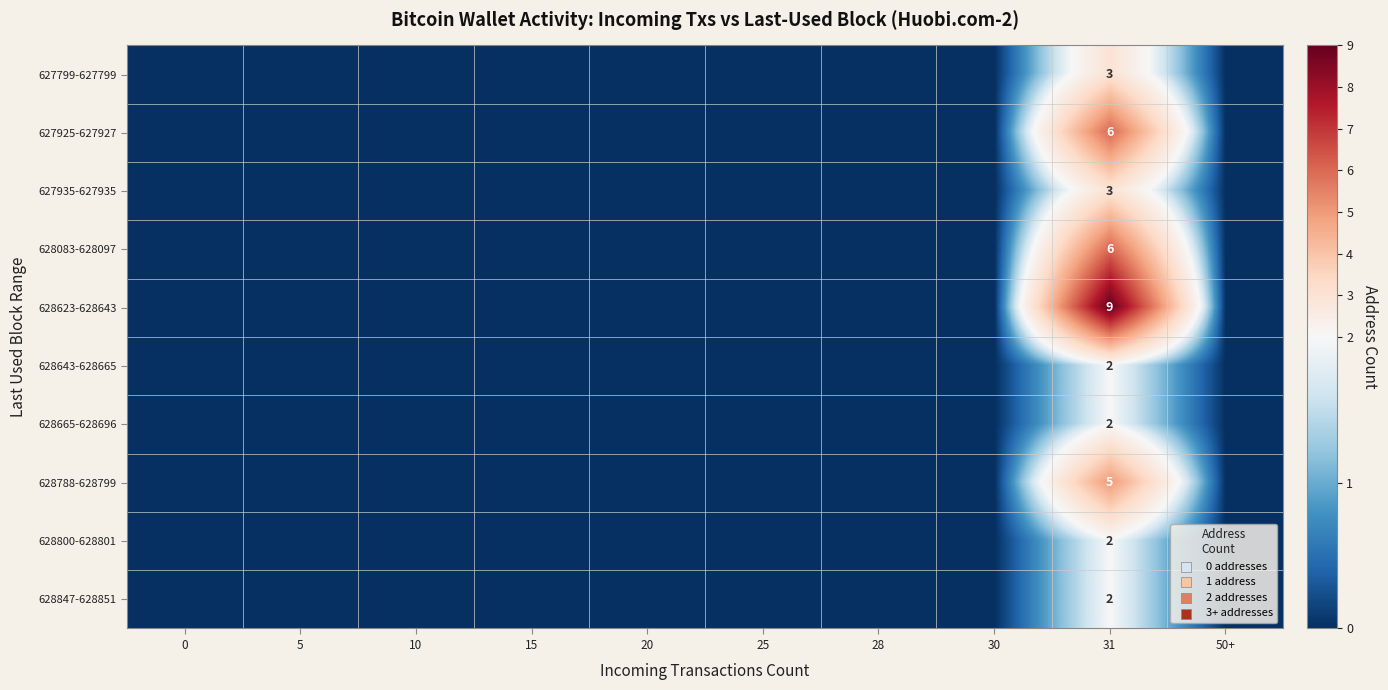

At which category is the sum across all series the highest?

31